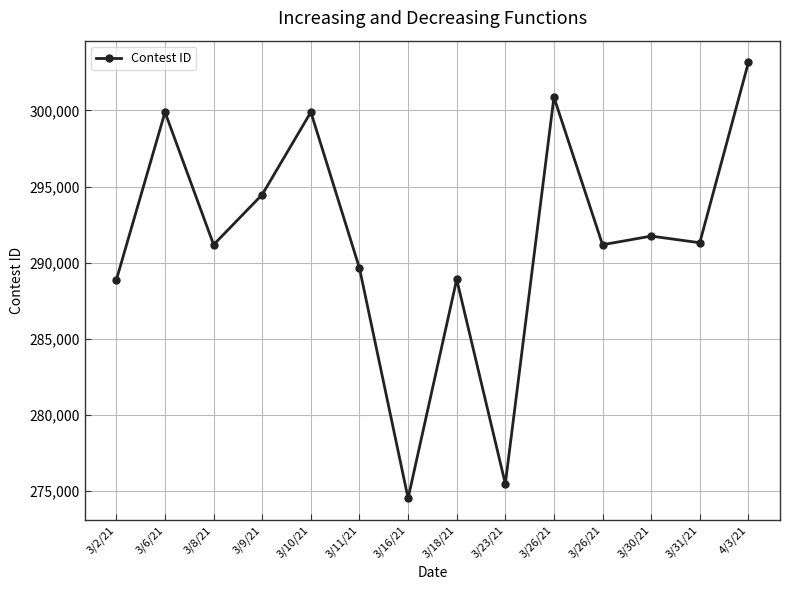

At which label is the value closest to 288835?

3/2/21